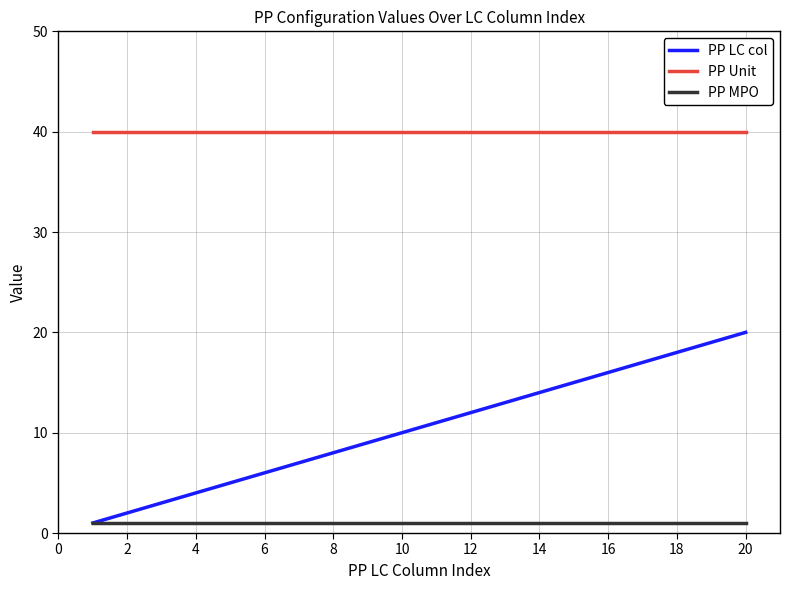

True or false: PP MPO and PP Unit cross at least once.

False